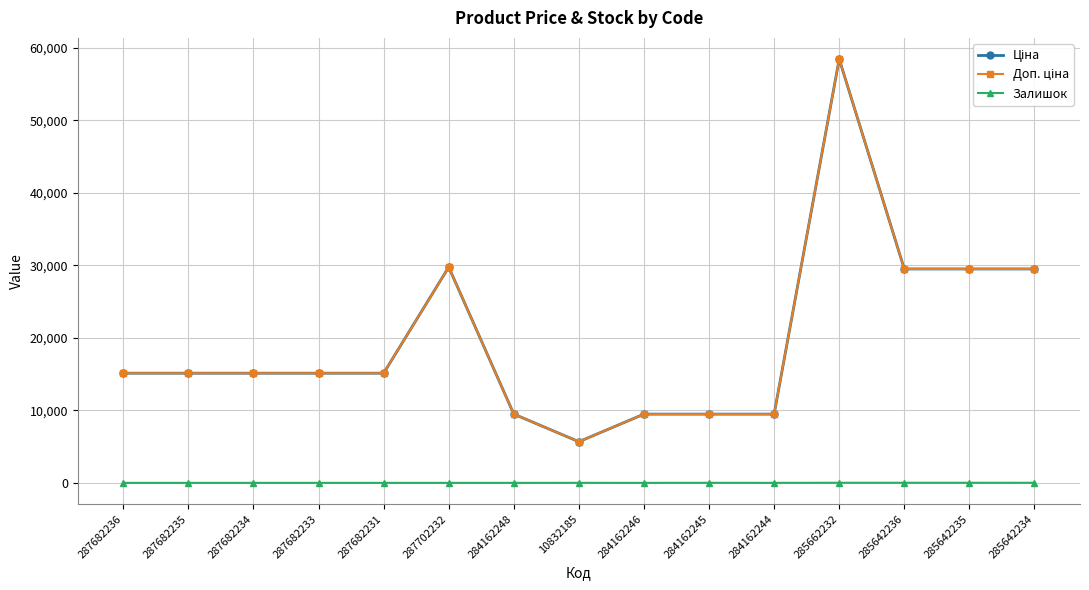

What value does the Доп. ціна series have at 285662232?

58426.5